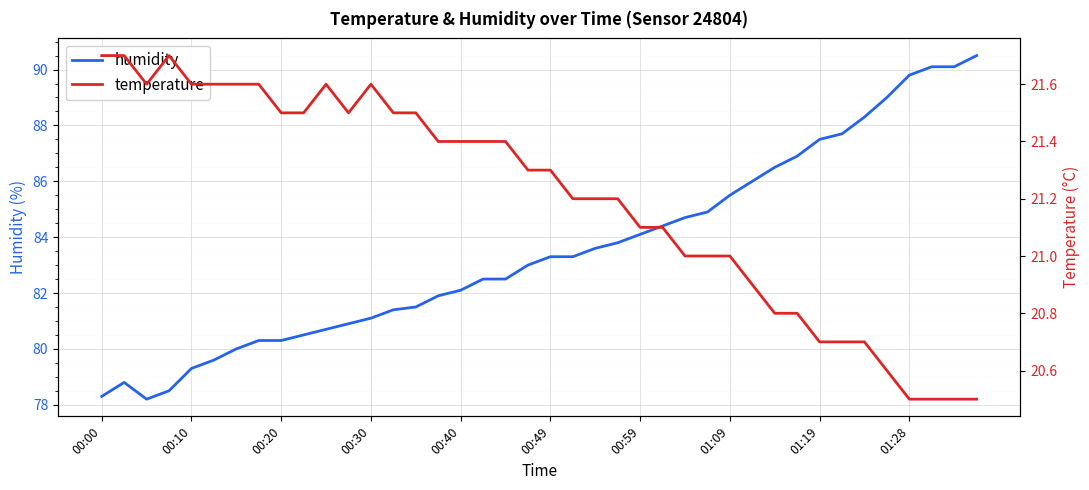

Reading right to left, transcribe all the data shown in this chart.

humidity: 90.5	90.1	90.1	89.8	89.0	88.3	87.7	87.5	86.9	86.5	86.0	85.5	84.9	84.7	84.4	84.1	83.8	83.6	83.3	83.3	83.0	82.5	82.5	82.1	81.9	81.5	81.4	81.1	80.9	80.7	80.5	80.3	80.3	80.0	79.6	79.3	78.5	78.2	78.8	78.3
temperature: 20.5	20.5	20.5	20.5	20.6	20.7	20.7	20.7	20.8	20.8	20.9	21.0	21.0	21.0	21.1	21.1	21.2	21.2	21.2	21.3	21.3	21.4	21.4	21.4	21.4	21.5	21.5	21.6	21.5	21.6	21.5	21.5	21.6	21.6	21.6	21.6	21.7	21.6	21.7	21.7